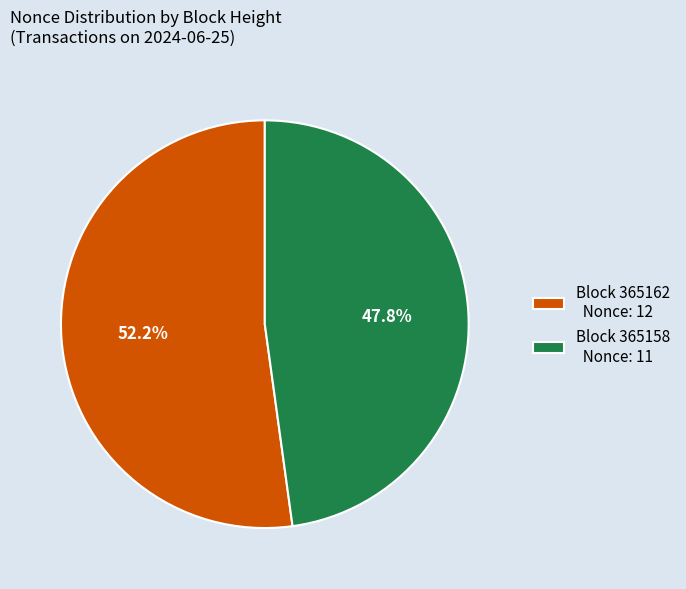

Combined, do Block 365158 Nonce: 11 and Block 365162 Nonce: 12 account for over 50%?

Yes